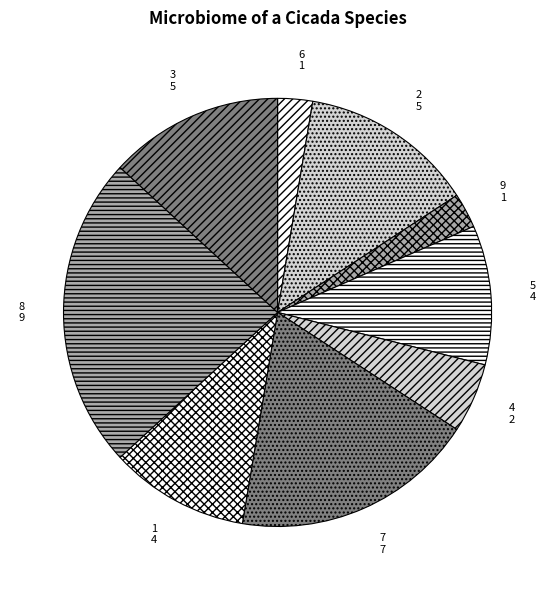

The 8 slice represents 29% of the pie. True or false?

False